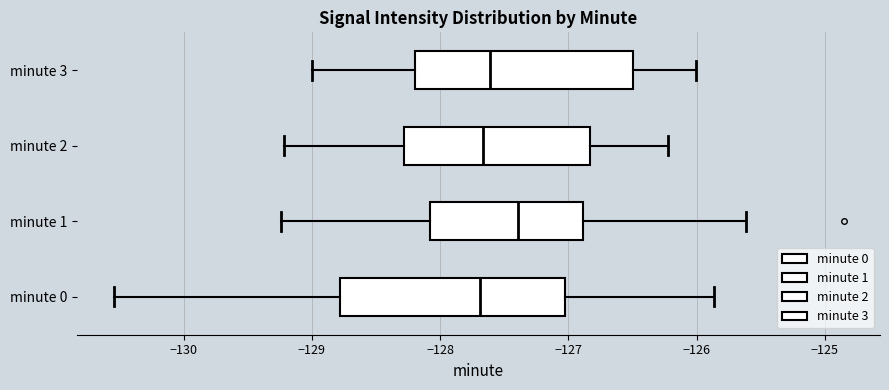

Reading bottom to top, read every box against the x-axis: the position of its median line, the range the box covers, and the ends of its whiskers. The values are not printed on the chart, so give them approximately, as read against the axis.

minute 0: median -127.7, box -128.8 to -127.0, whiskers -130.5 to -125.9
minute 1: median -127.4, box -128.1 to -126.9, whiskers -129.2 to -125.6
minute 2: median -127.7, box -128.3 to -126.8, whiskers -129.2 to -126.2
minute 3: median -127.6, box -128.2 to -126.5, whiskers -129.0 to -126.0